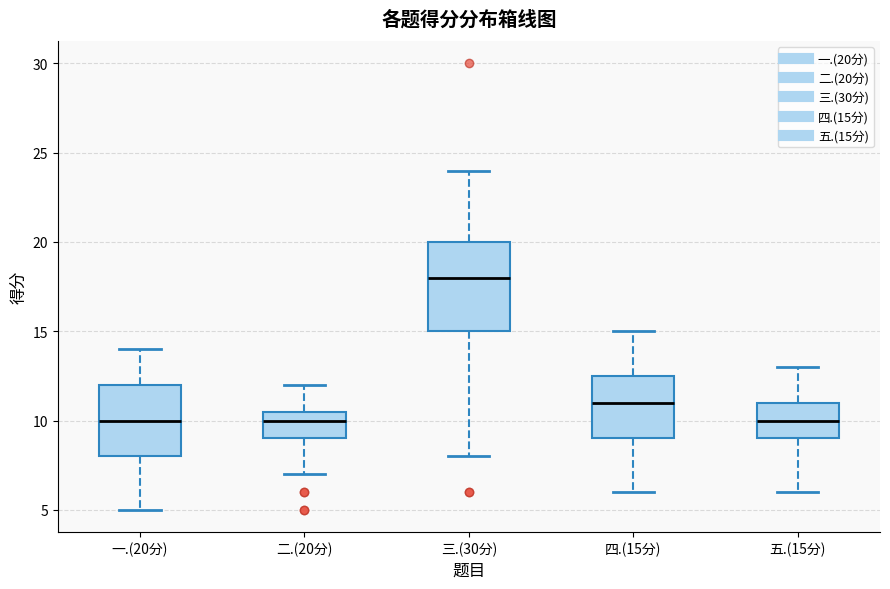

Comparing the boxes themselves (not the whiskers), which one is the tallest?

三.(30分)